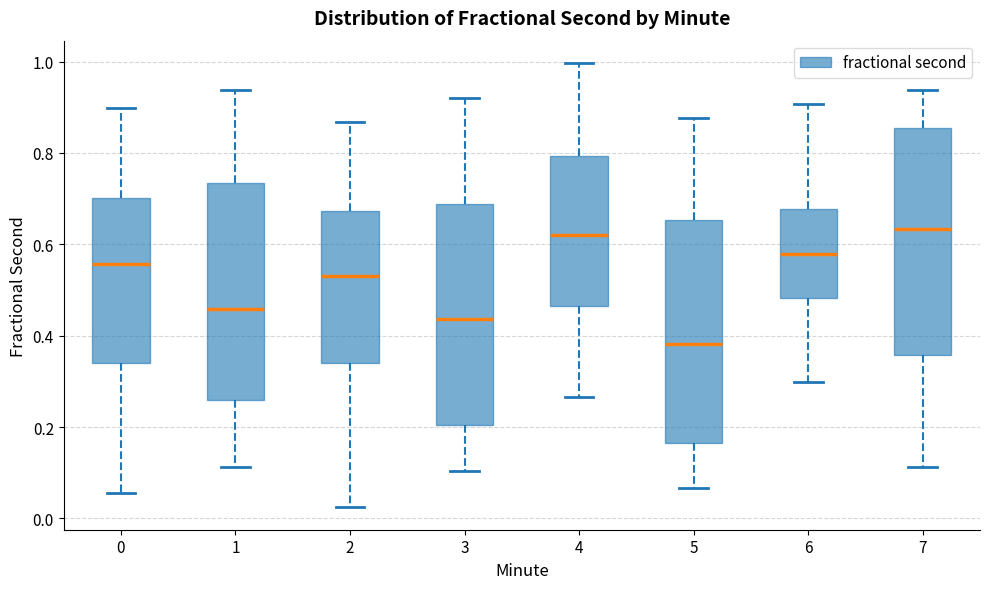

Reading left to right, transcribe this box plot: for each box, give where its median line is, the range the box spans, and where its two whiskers end, as read against the y-axis. The values are not printed on the chart, so give them approximately, as read against the axis.

0: median 0.56, box 0.34 to 0.70, whiskers 0.06 to 0.90
1: median 0.46, box 0.26 to 0.74, whiskers 0.12 to 0.94
2: median 0.52, box 0.34 to 0.68, whiskers 0.02 to 0.86
3: median 0.44, box 0.20 to 0.68, whiskers 0.10 to 0.92
4: median 0.62, box 0.46 to 0.80, whiskers 0.26 to 1.00
5: median 0.38, box 0.16 to 0.66, whiskers 0.06 to 0.88
6: median 0.58, box 0.48 to 0.68, whiskers 0.30 to 0.90
7: median 0.64, box 0.36 to 0.86, whiskers 0.12 to 0.94